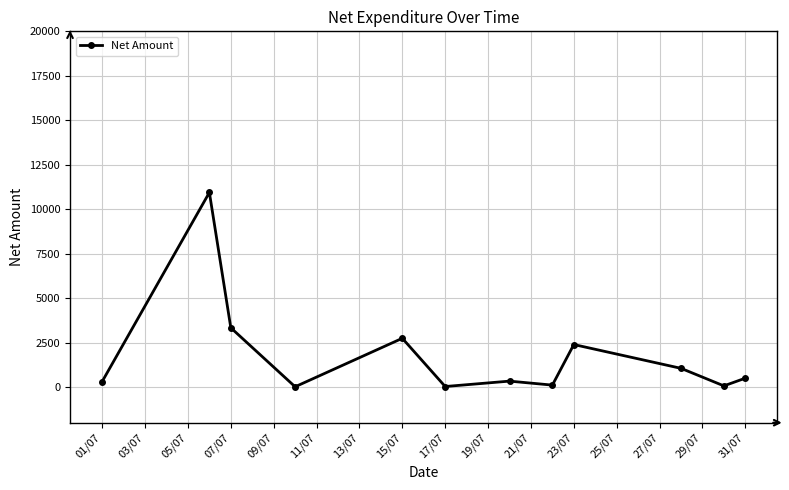

What is the maximum value shown in the chart?

10942.4